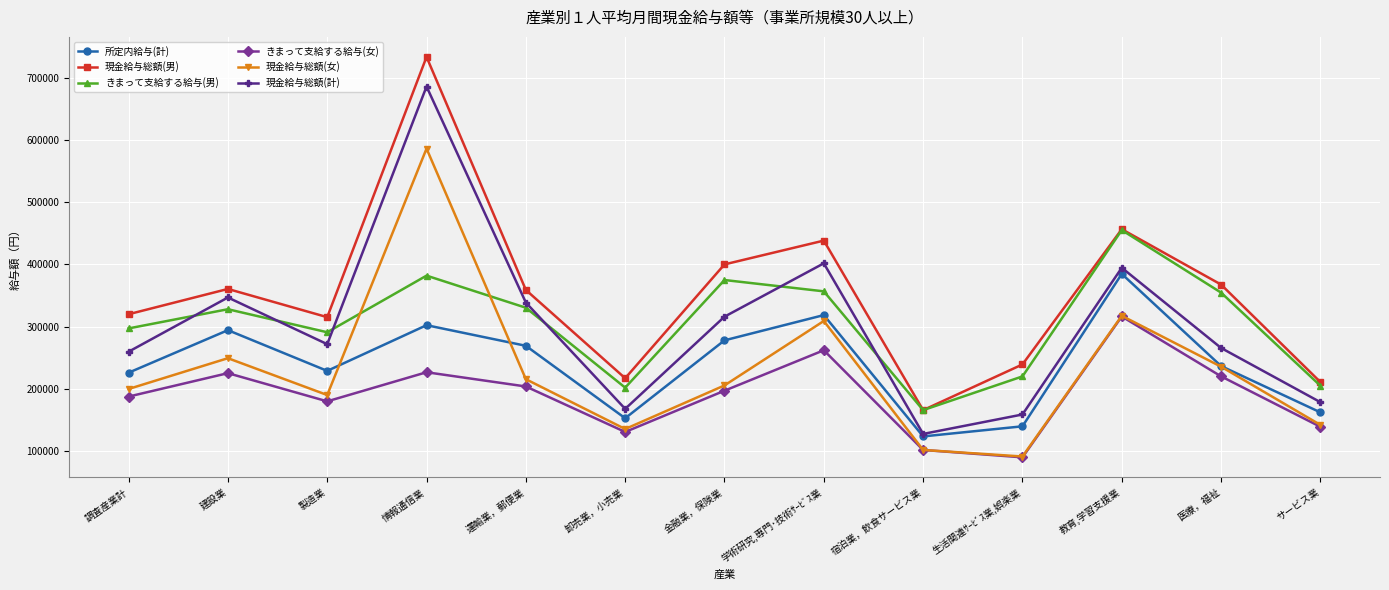

At which category does 現金給与総額(男) reach its first local peak?

建設業